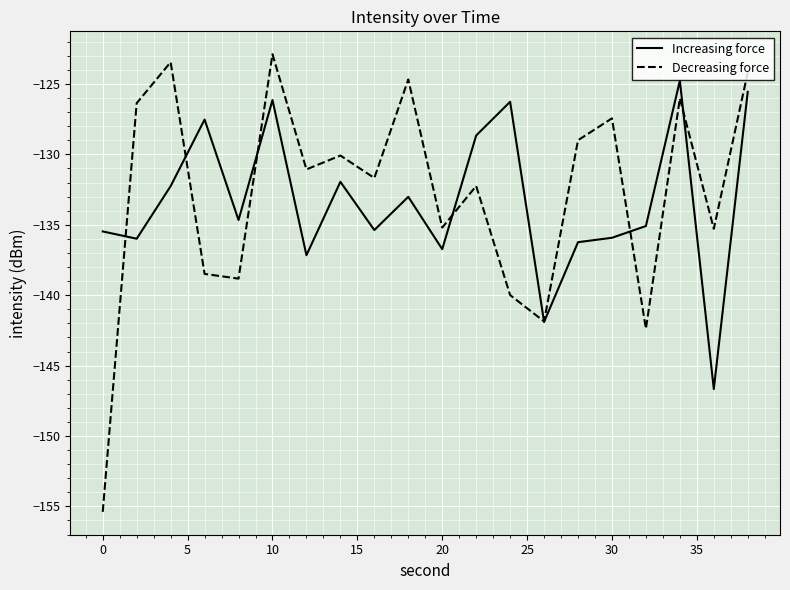

List the series in order of their peak value, lowest first.

Increasing force, Decreasing force